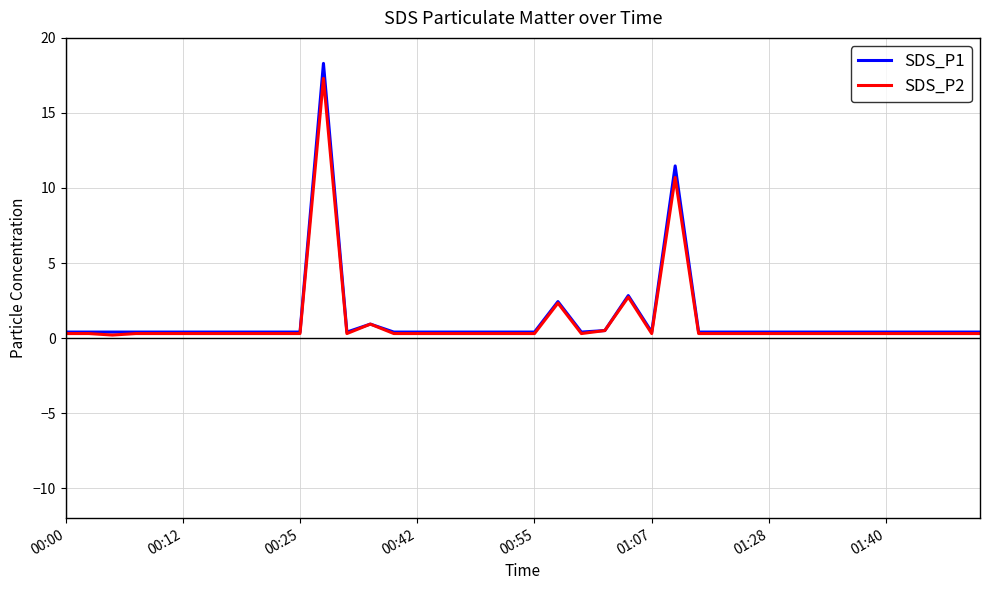

Count the number of categories in the chart.

40